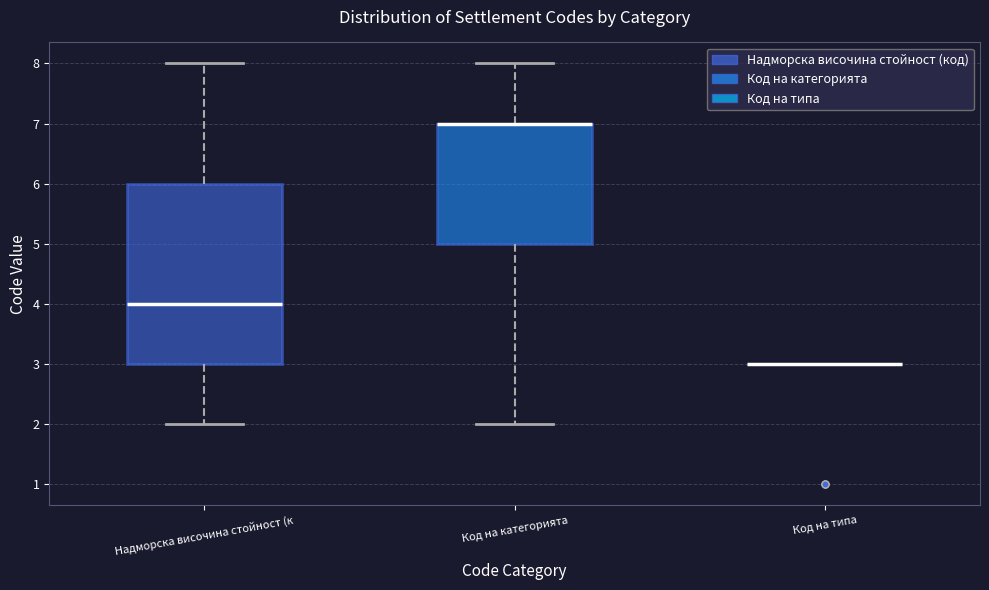

Where does the lower whisker of the box for Код на категорията end on the y-axis? The values are not printed on the chart, so give them approximately, as read against the axis.

2